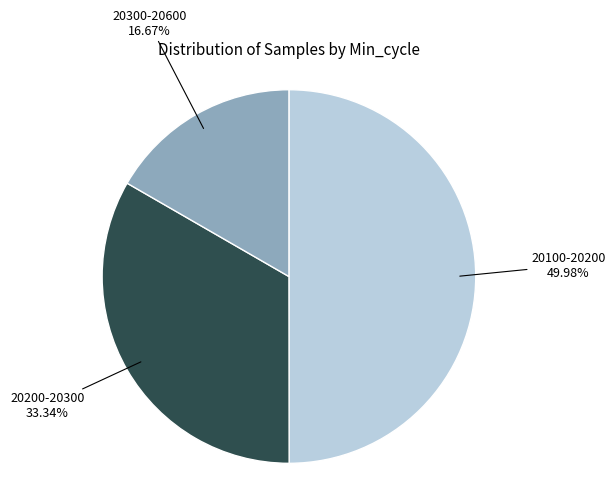

Does 20200-20300 account for over 50% of the chart?

No